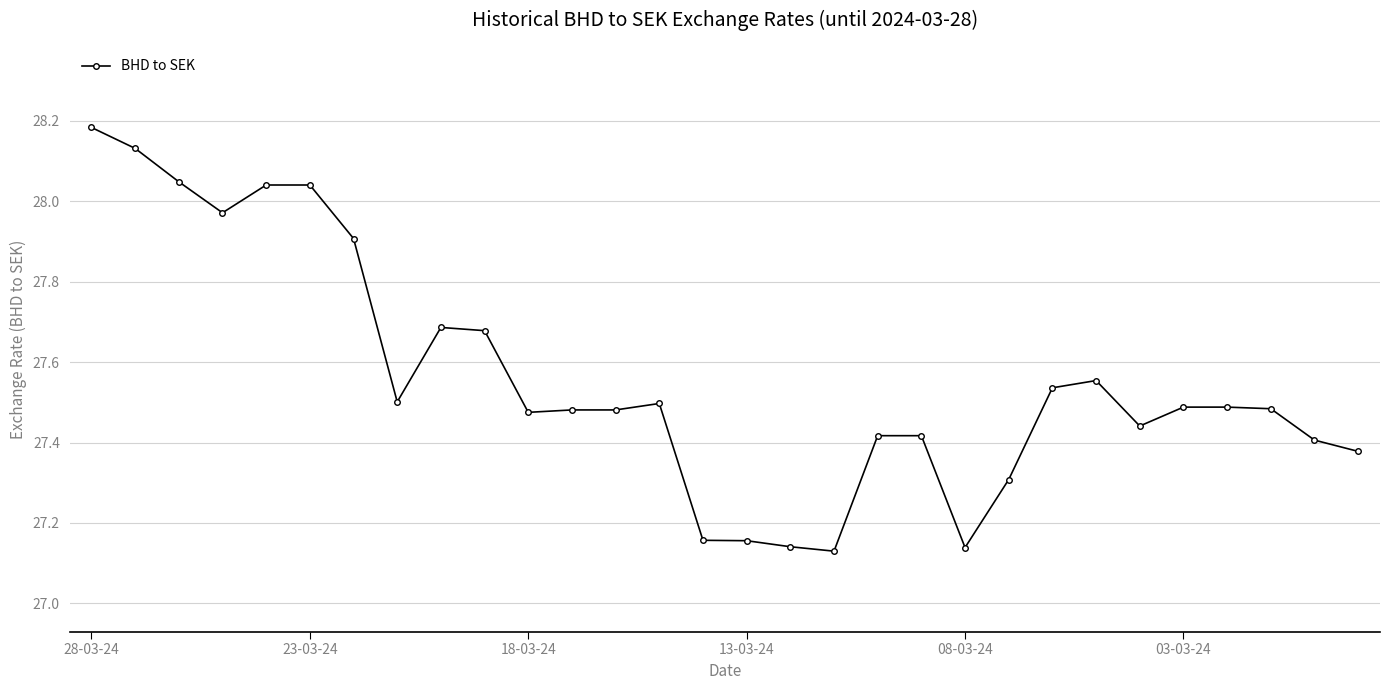

What is the difference between the second highest and second lowest values?

1.0